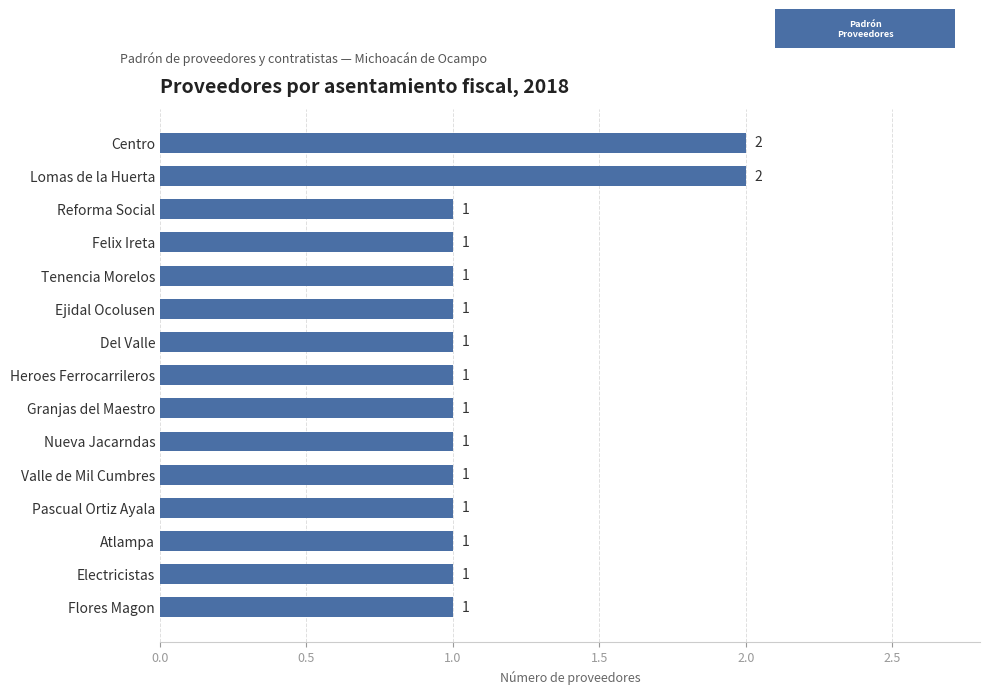

Count the values in the range 1 to 2.

15